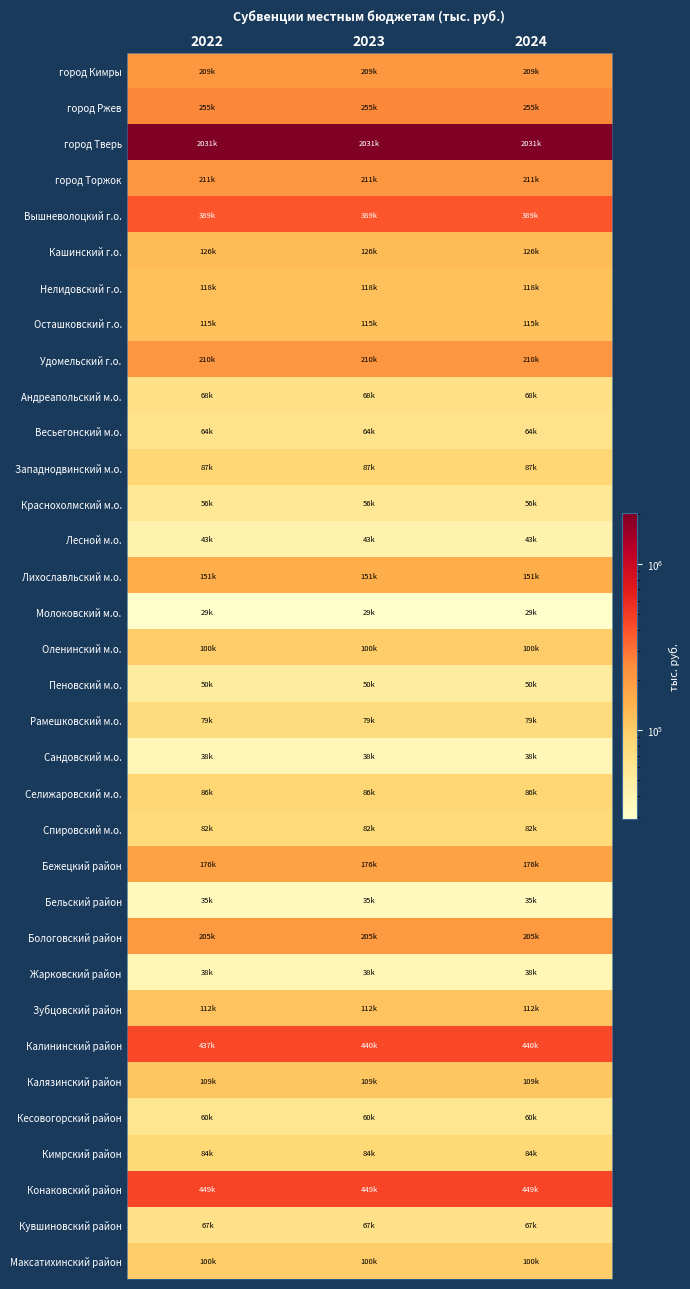

Which series changed the most between 2022 and 2024?

Калининский район